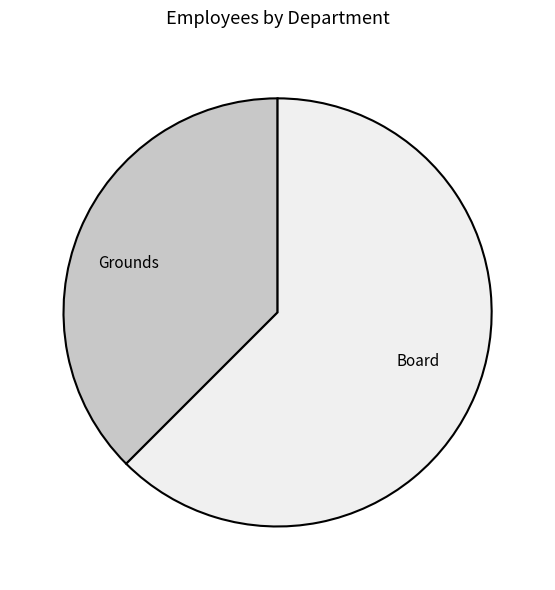

True or false: Grounds accounts for 38% of the total.

True